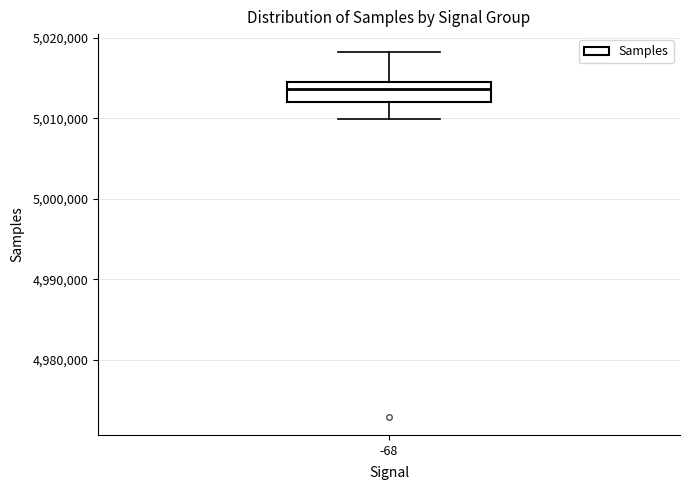

Where is the lower edge of the box at x = -68 on the y-axis? The values are not printed on the chart, so give them approximately, as read against the axis.

5012000